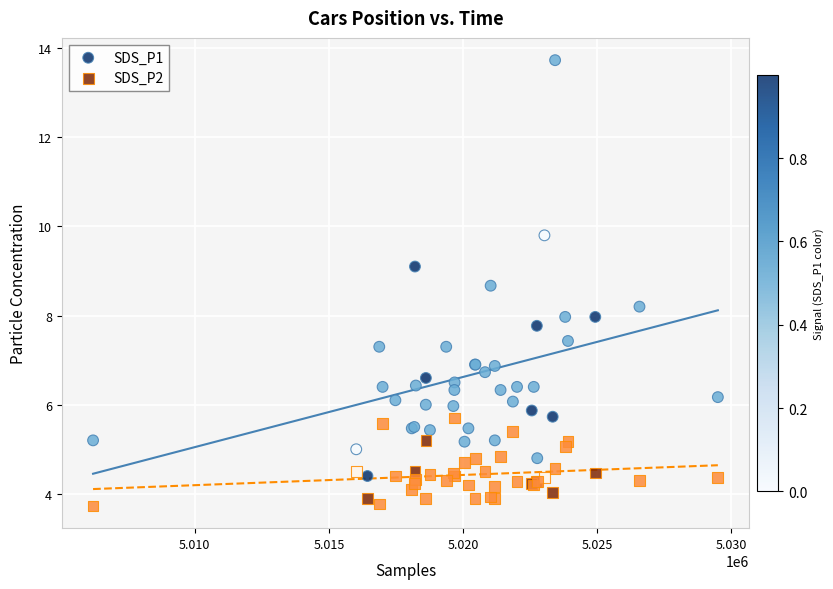

What are all the series names shown in the legend?

SDS_P1, SDS_P2